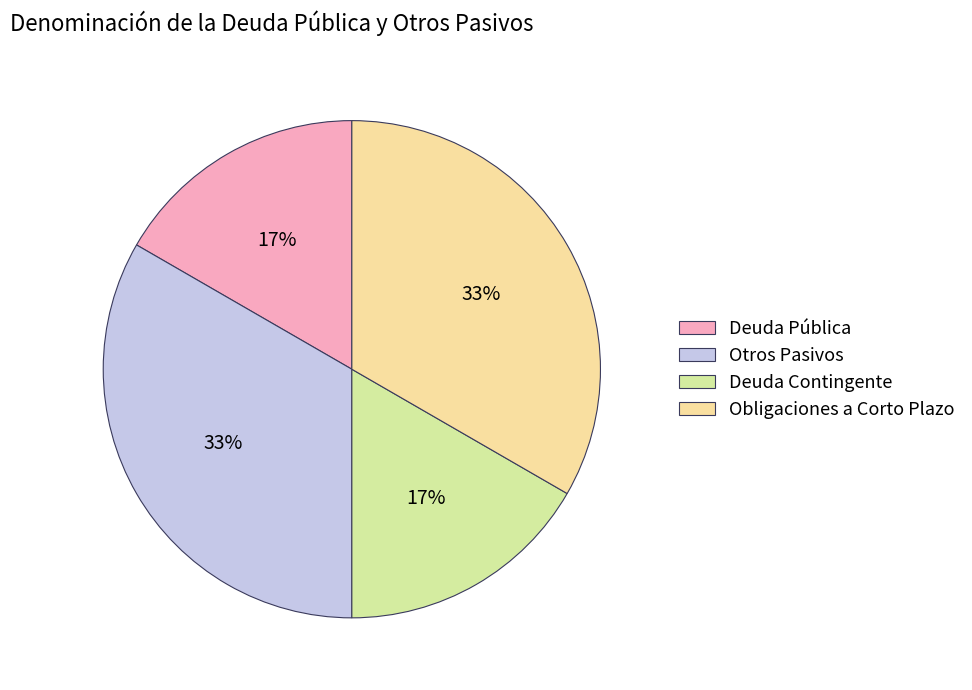

Which slice is the largest?

Otros Pasivos